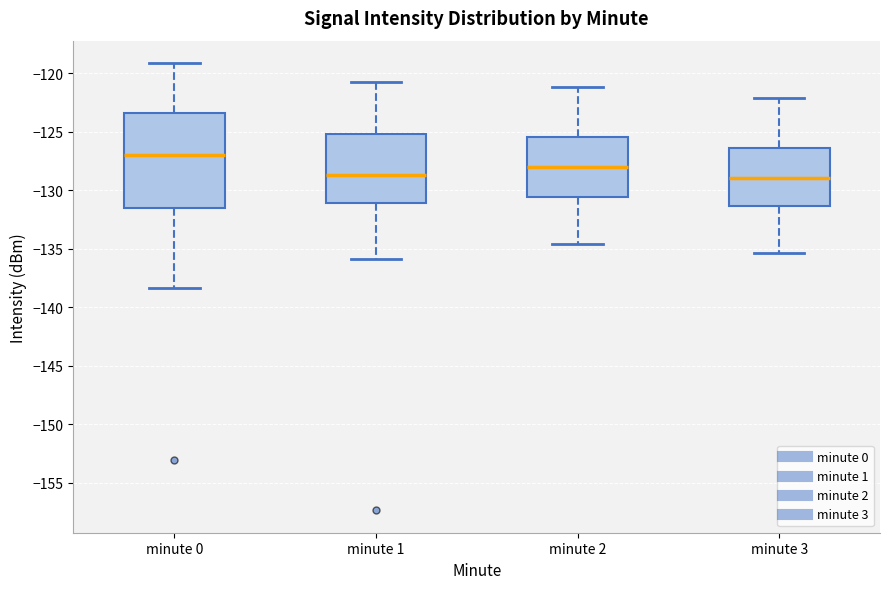

Reading left to right, transcribe this box plot: for each box, give where its median line is, the range the box spans, and where its two whiskers end, as read against the y-axis. The values are not printed on the chart, so give them approximately, as read against the axis.

minute 0: median -127.0, box -131.5 to -123.5, whiskers -138.5 to -119.0
minute 1: median -128.5, box -131.0 to -125.0, whiskers -136.0 to -121.0
minute 2: median -128.0, box -130.5 to -125.5, whiskers -134.5 to -121.0
minute 3: median -129.0, box -131.5 to -126.5, whiskers -135.5 to -122.0